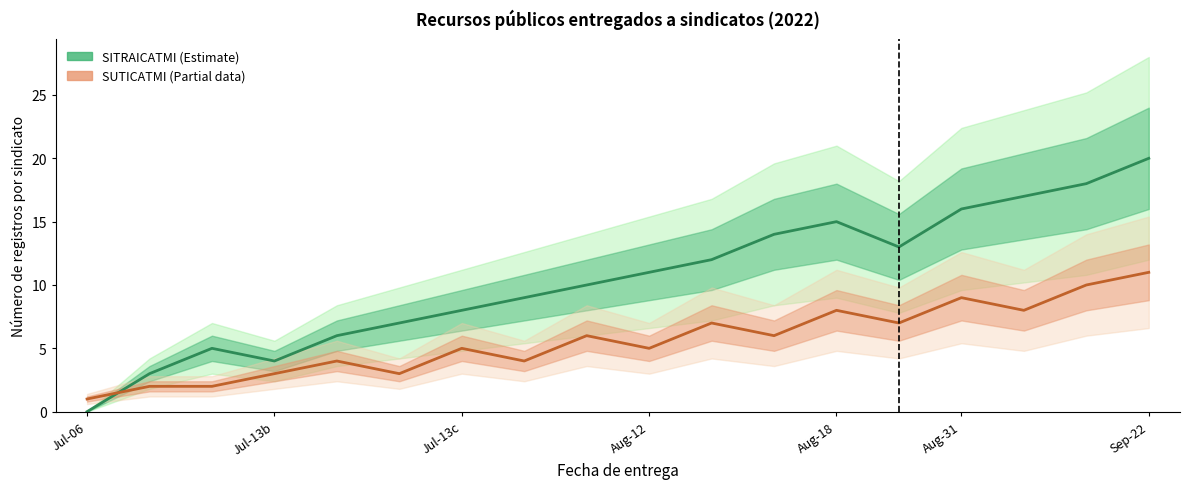

What is the difference between the SUTICATMI (Partial data) values at 9 and Jul-13b?

3